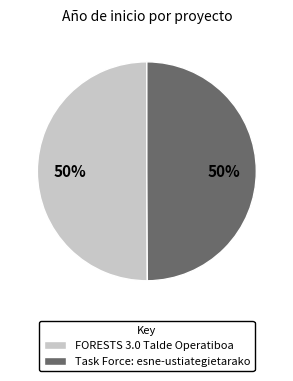

Count the number of slices in the pie.

2